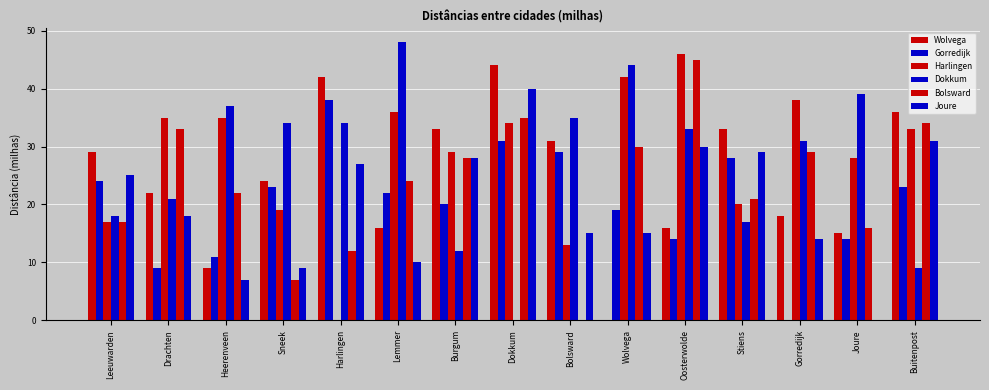

Which has a higher value, Joure or Burgum?

Burgum